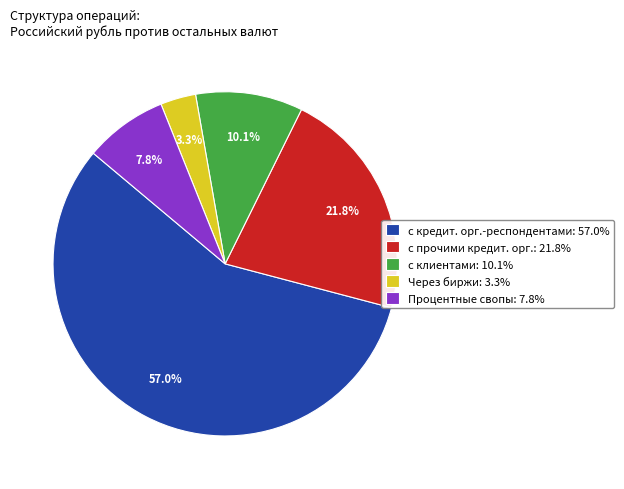

Rank the categories by value from lowest to highest.

Через биржи: 3.3%, Процентные свопы: 7.8%, с клиентами: 10.1%, с прочими кредит. орг.: 21.8%, с кредит. орг.-респондентами: 57.0%